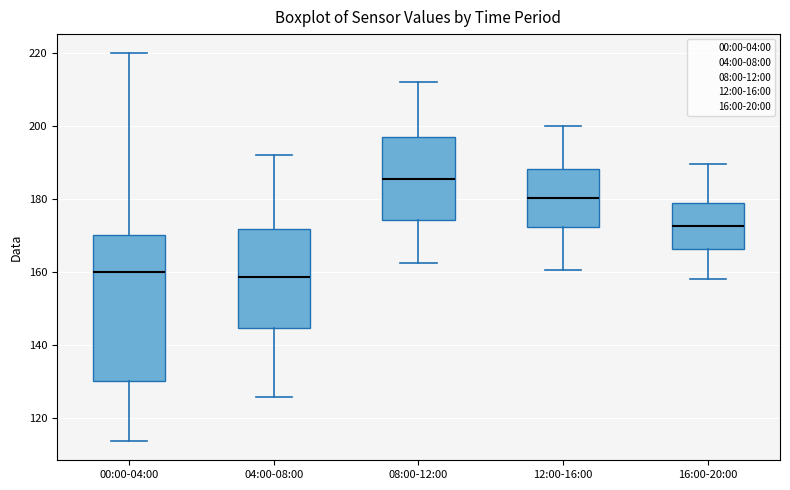

Reading left to right, transcribe this box plot: for each box, give where its median line is, the range the box spans, and where its two whiskers end, as read against the y-axis. The values are not printed on the chart, so give them approximately, as read against the axis.

00:00-04:00: median 160, box 130 to 170, whiskers 114 to 220
04:00-08:00: median 158, box 144 to 172, whiskers 126 to 192
08:00-12:00: median 186, box 174 to 198, whiskers 162 to 212
12:00-16:00: median 180, box 172 to 188, whiskers 160 to 200
16:00-20:00: median 172, box 166 to 178, whiskers 158 to 190